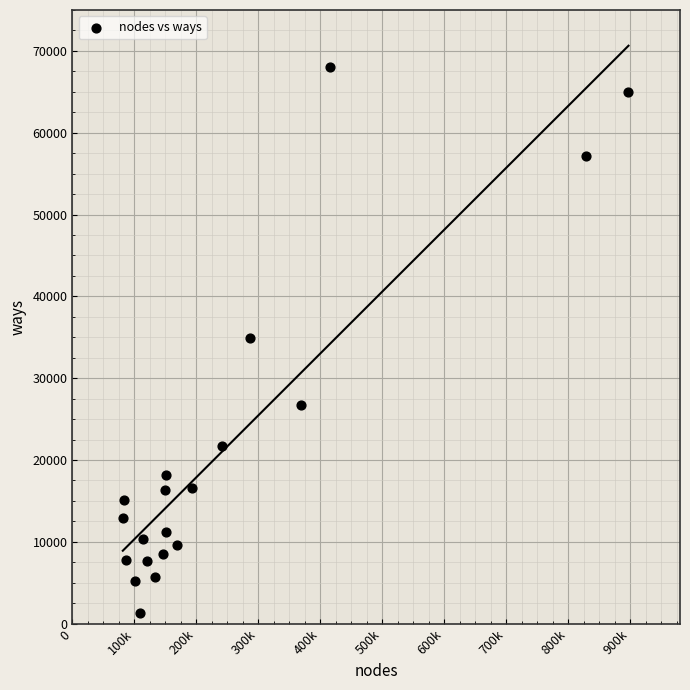

What is the range of X values (max minus min)?

815654